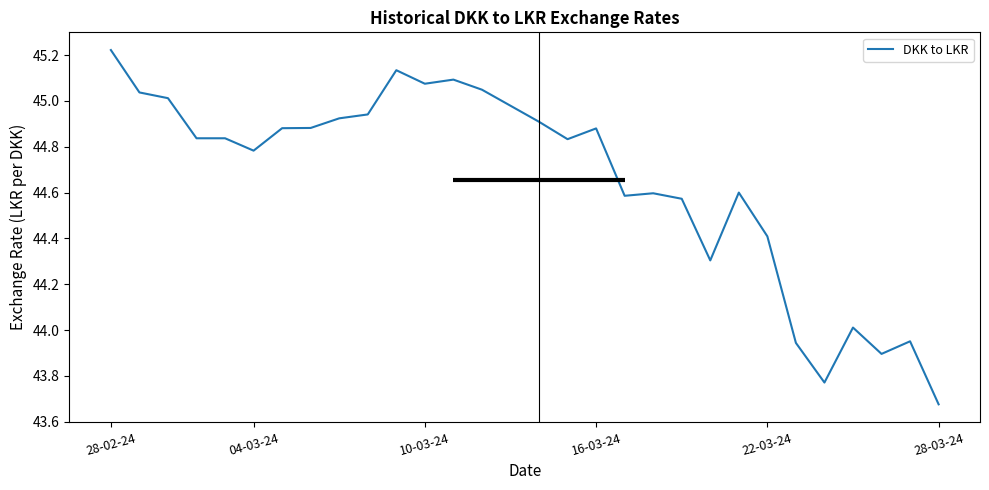

What is the difference between the maximum and minimum values?

1.5